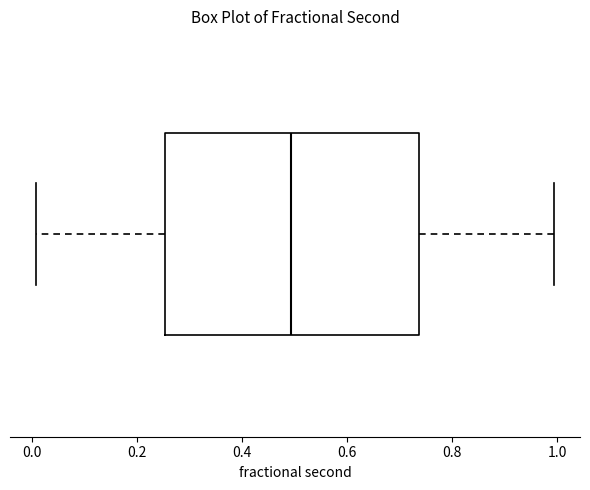

Where is the left edge of the box on the x-axis? The values are not printed on the chart, so give them approximately, as read against the axis.

0.26